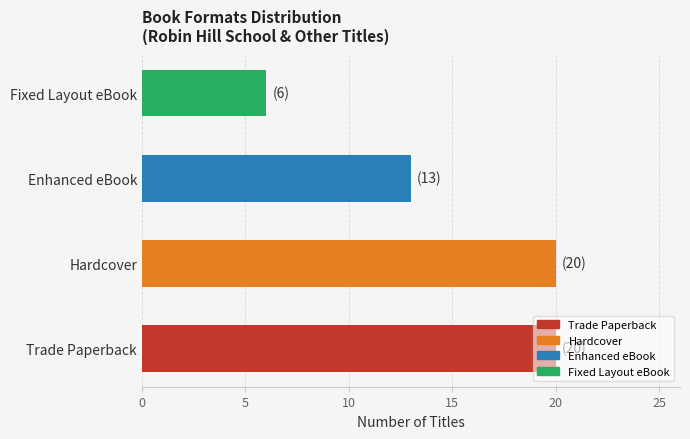

How many data points are less than 20?

2